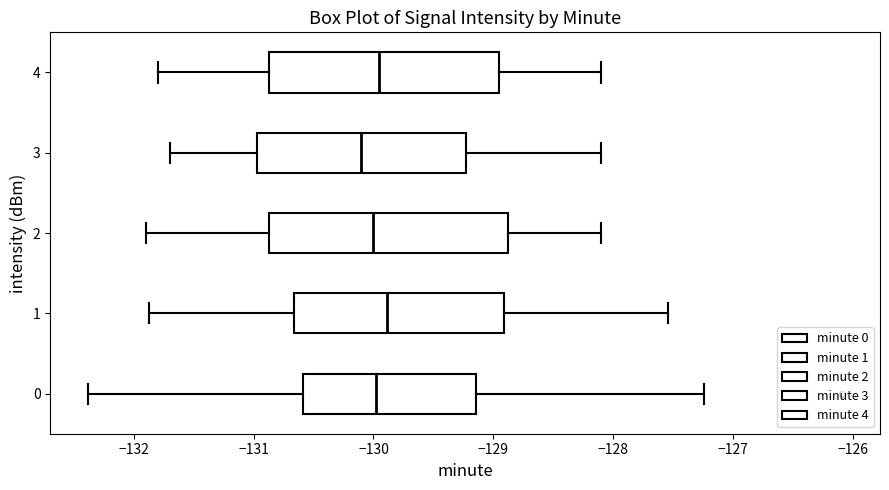

Reading bottom to top, transcribe this box plot: for each box, give where its median line is, the range the box spans, and where its two whiskers end, as read against the x-axis. The values are not printed on the chart, so give them approximately, as read against the axis.

0: median -130.0, box -130.6 to -129.1, whiskers -132.4 to -127.2
1: median -129.9, box -130.7 to -128.9, whiskers -131.9 to -127.5
2: median -130.0, box -130.9 to -128.9, whiskers -131.9 to -128.1
3: median -130.1, box -131.0 to -129.2, whiskers -131.7 to -128.1
4: median -129.9, box -130.9 to -128.9, whiskers -131.8 to -128.1